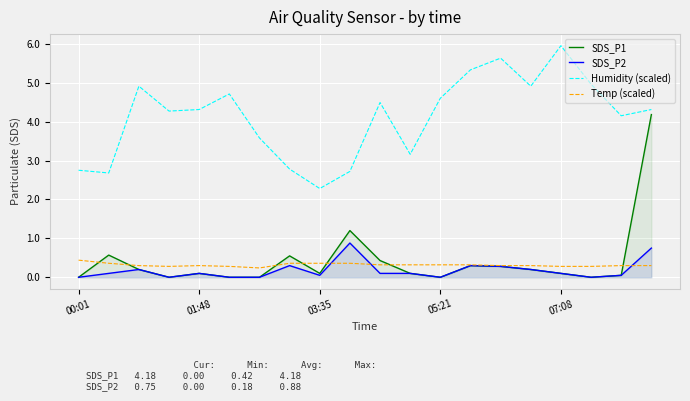

Which series has the widest spread of values?

SDS_P1